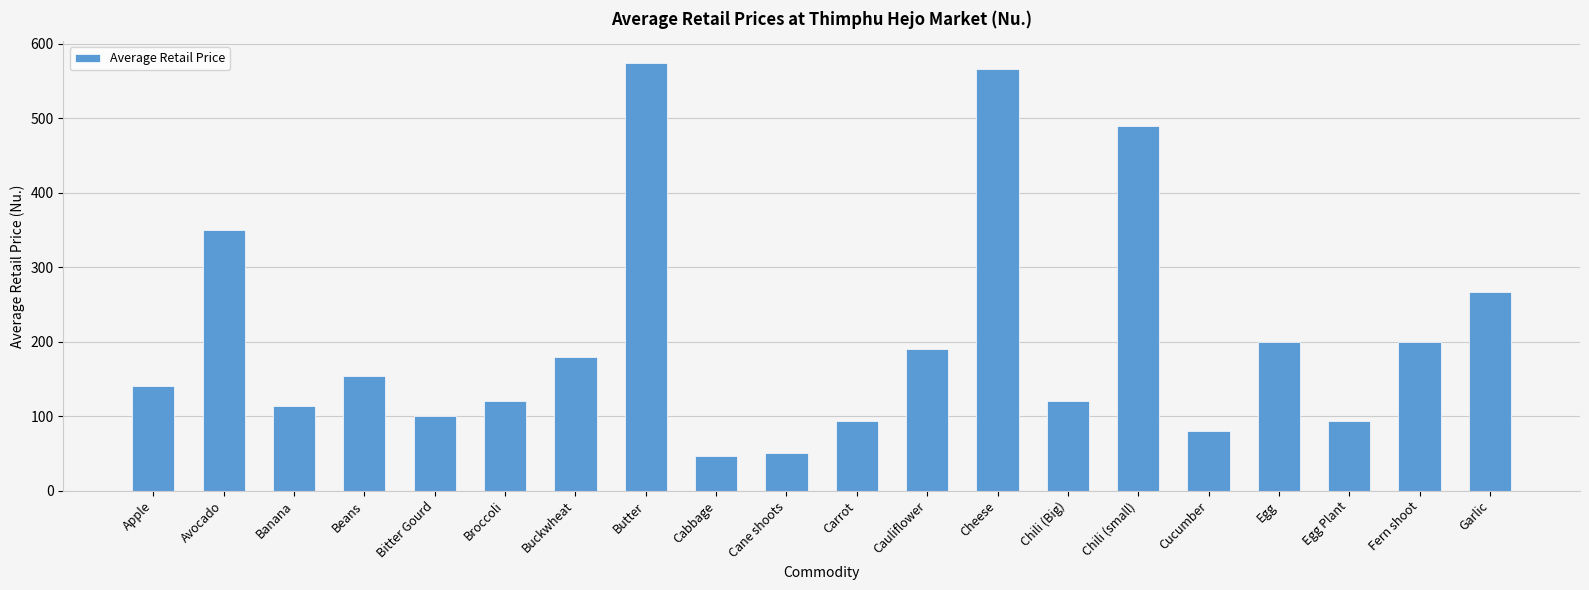

What is the ratio of the value at Egg Plant to the value at Fern shoot?

0.5